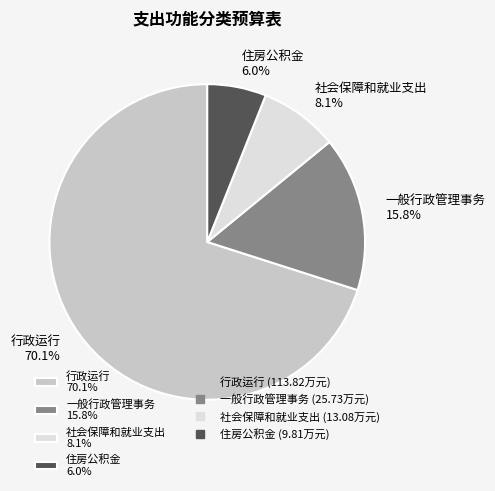

True or false: 一般行政管理事务 accounts for 16% of the total.

True